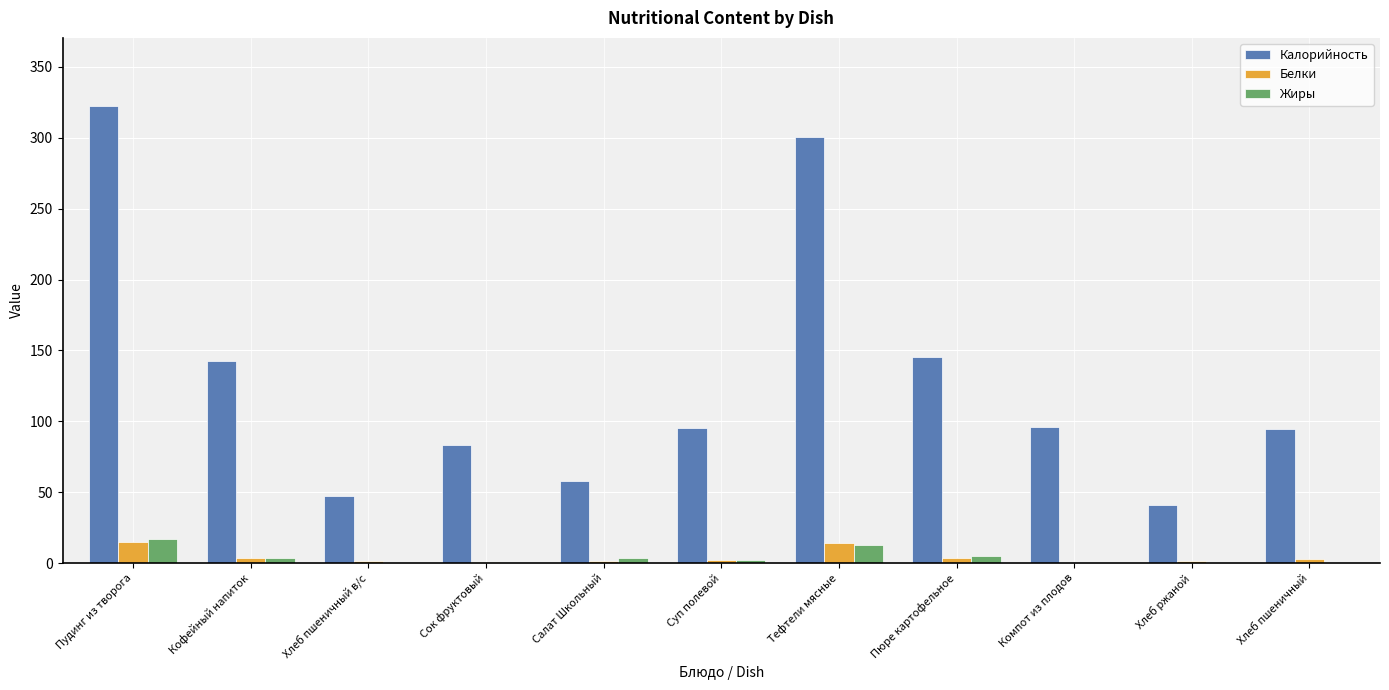

Which series has the largest total across all categories?

Калорийность